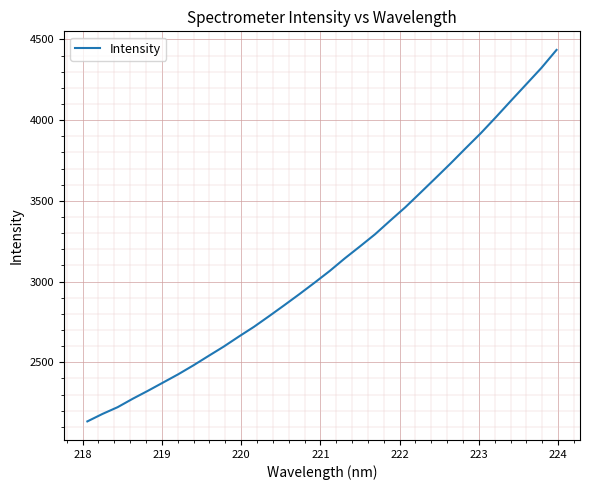

What is the minimum value shown in the chart?

2133.5